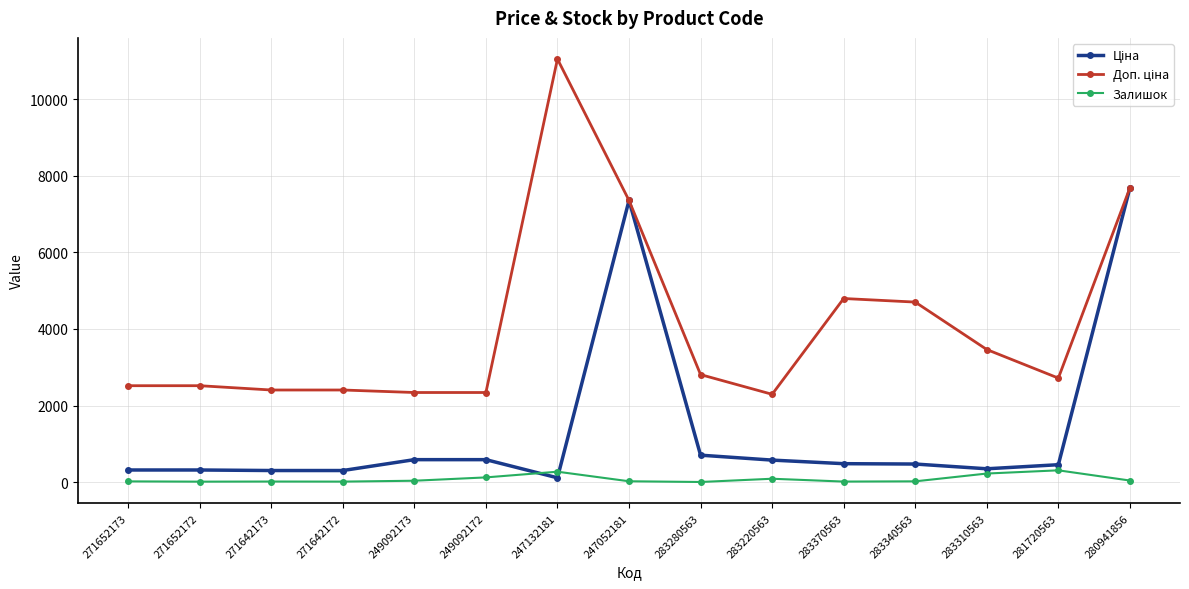

What is the value of the Залишок point at the 2nd from the left?

10.0